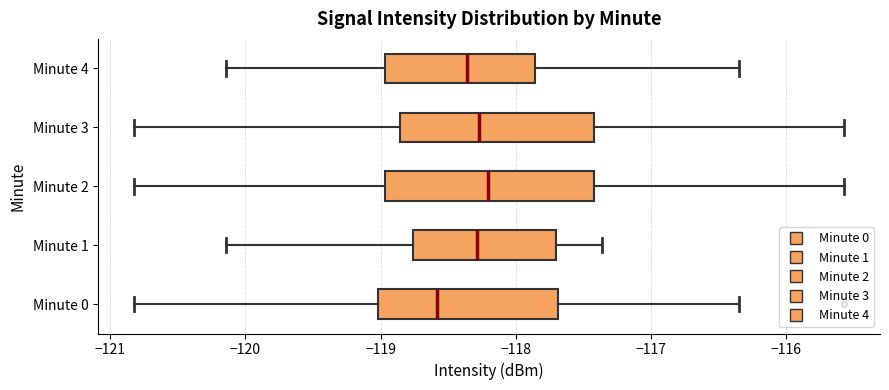

Reading bottom to top, transcribe this box plot: for each box, give where its median line is, the range the box spans, and where its two whiskers end, as read against the x-axis. The values are not printed on the chart, so give them approximately, as read against the axis.

Minute 0: median -118.6, box -119.0 to -117.7, whiskers -120.8 to -116.4
Minute 1: median -118.3, box -118.8 to -117.7, whiskers -120.1 to -117.4
Minute 2: median -118.2, box -119.0 to -117.4, whiskers -120.8 to -115.6
Minute 3: median -118.3, box -118.9 to -117.4, whiskers -120.8 to -115.6
Minute 4: median -118.4, box -119.0 to -117.9, whiskers -120.1 to -116.4